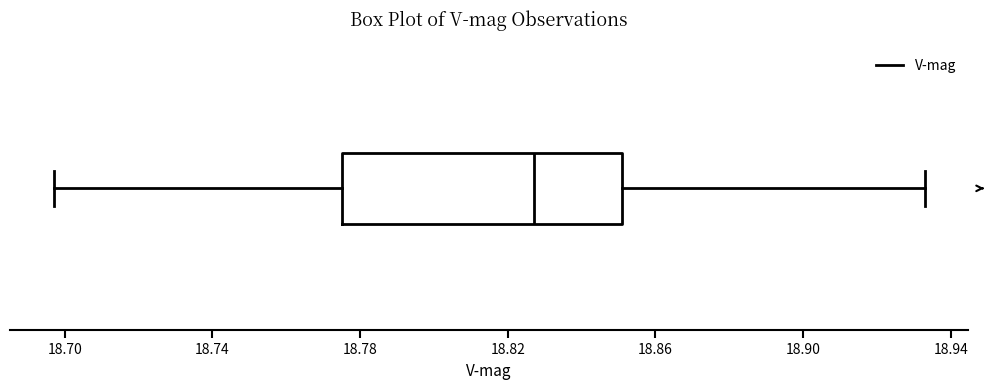

Read this box plot against the x-axis: the position of the median line, the range covered by the box, and the ends of both whiskers. The values are not printed on the chart, so give them approximately, as read against the axis.

median 18.825, box 18.775 to 18.850, whiskers 18.695 to 18.935